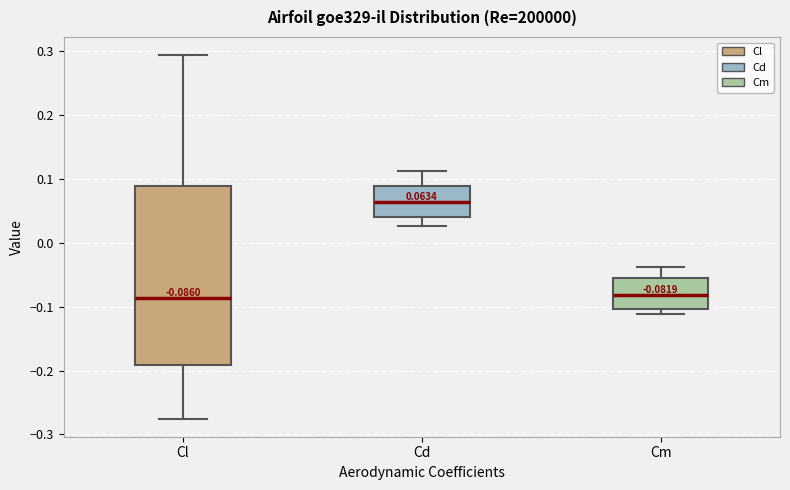

Comparing the boxes themselves (not the whiskers), which one is the tallest?

Cl